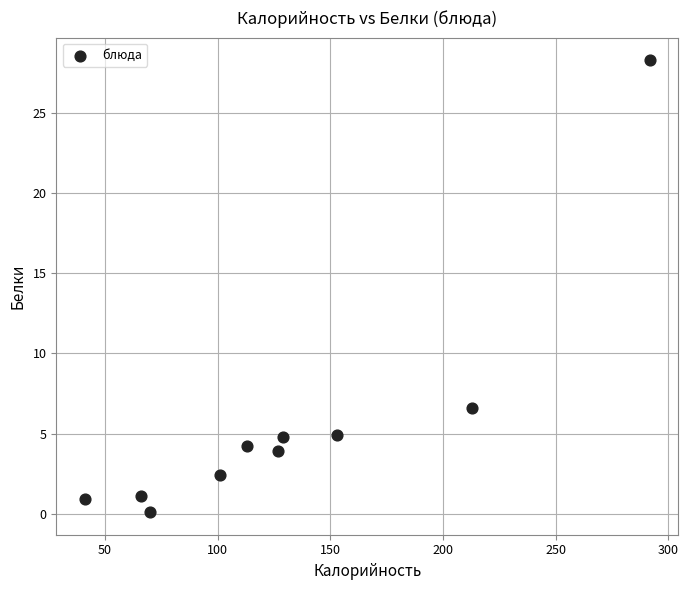

What is the average Y value?

5.7